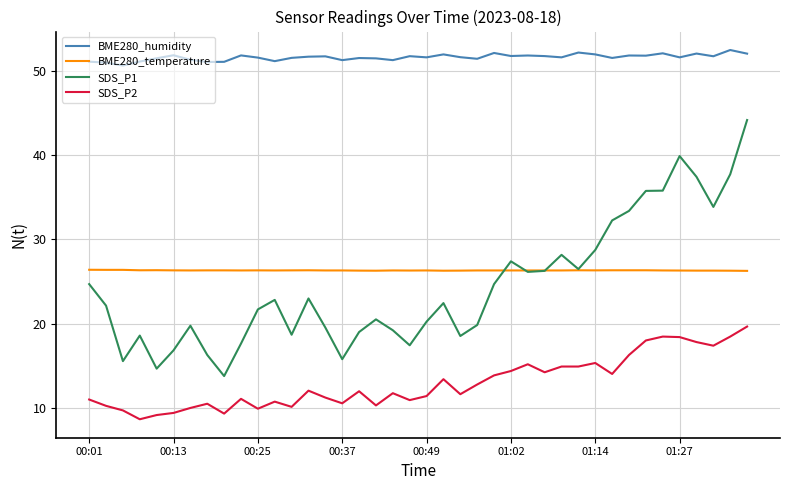

Which series has the widest spread of values?

SDS_P1